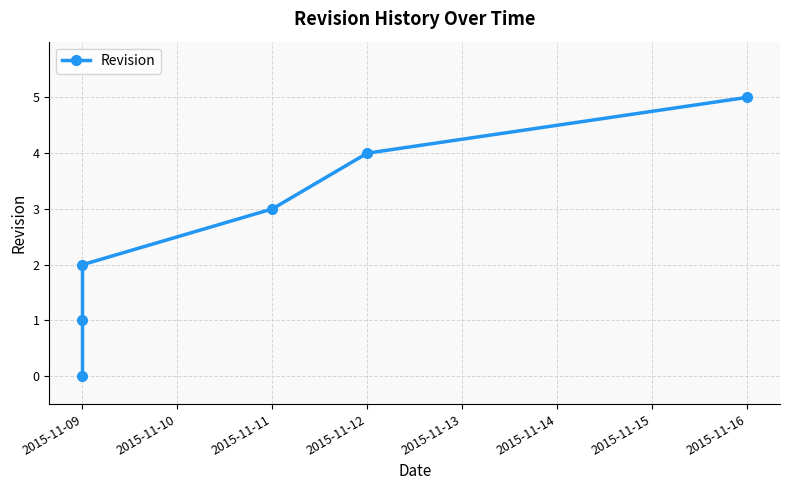

What is the value of the 4th point from the left?

3